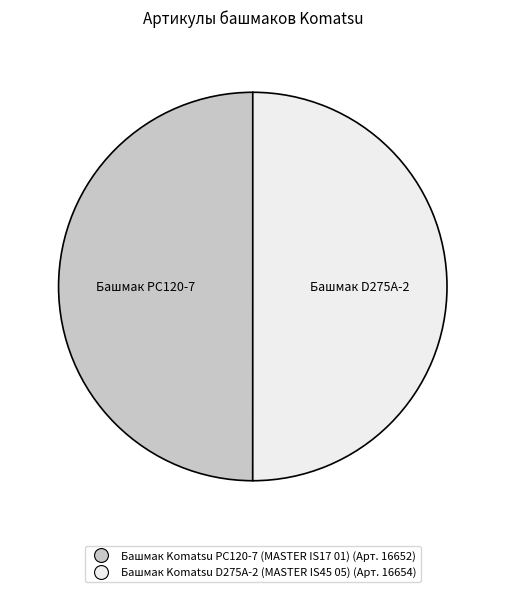

True or false: Башмак Komatsu D275A-2 (MASTER IS45 05) accounts for 57% of the total.

False